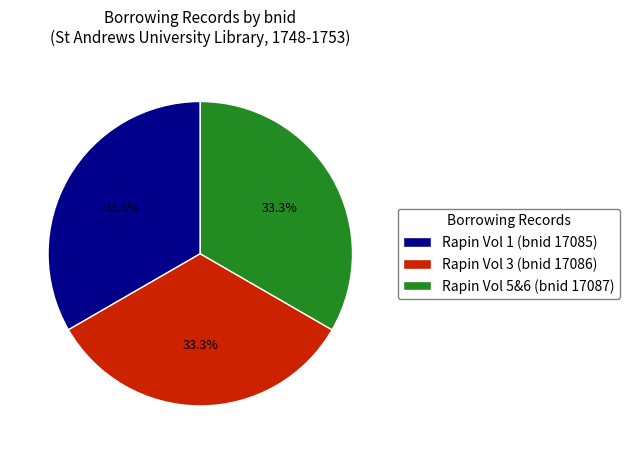

Approximately how many times larger is the value at Rapin Vol 1 (bnid 17085) compared to Rapin Vol 3 (bnid 17086)?

1.0